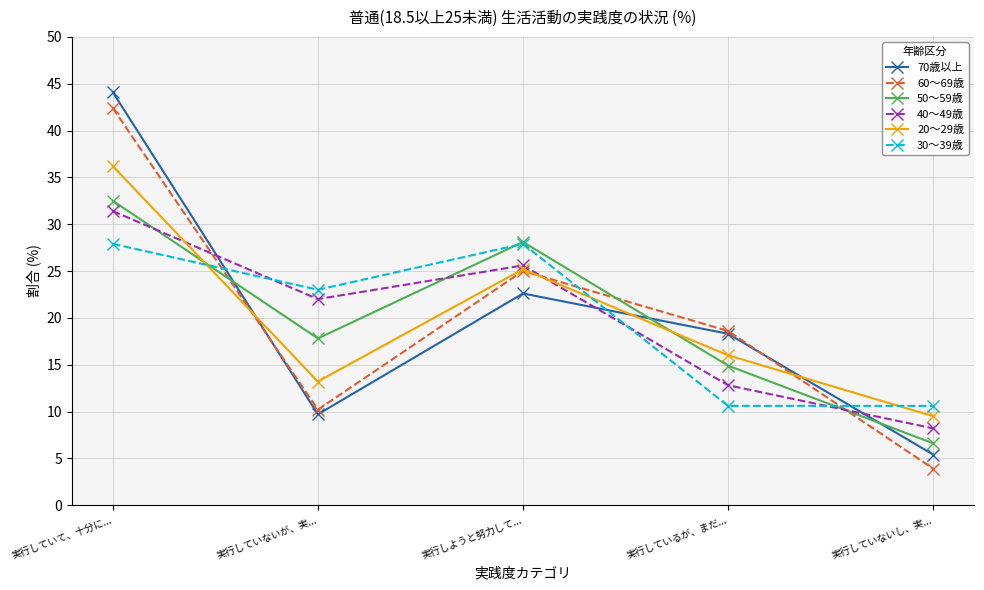

What is the difference between the second highest and minimum values in the 40～49歳 series?

17.4